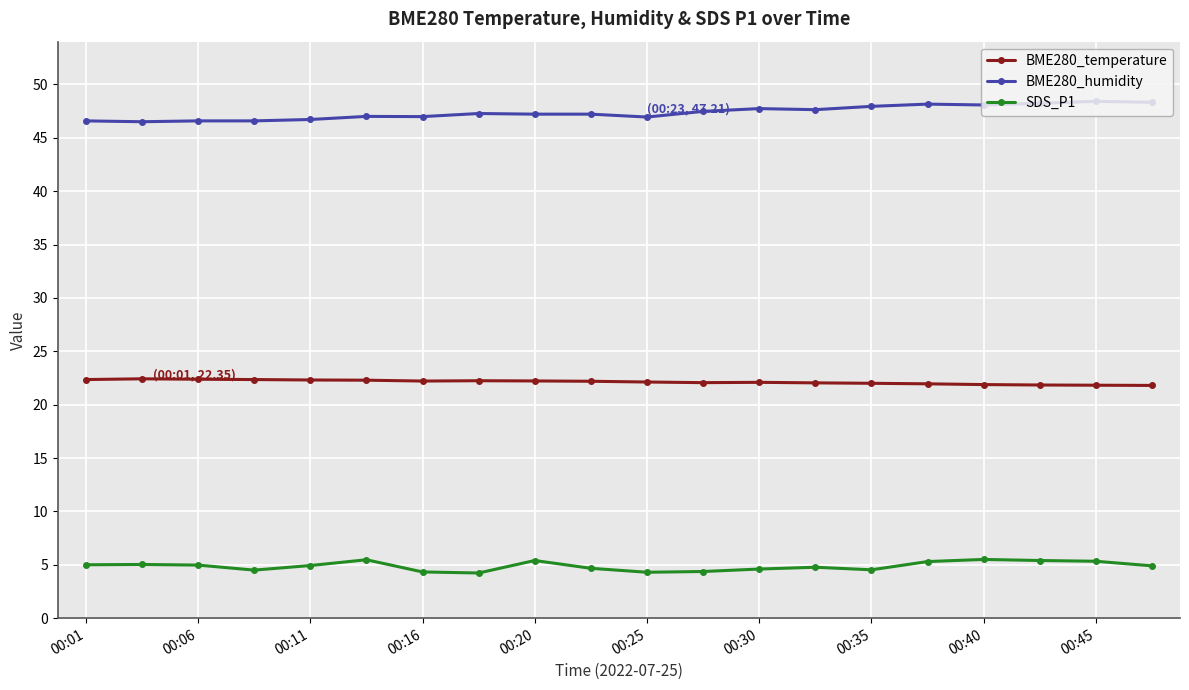

What is the sum of all BME280_temperature values?

442.6